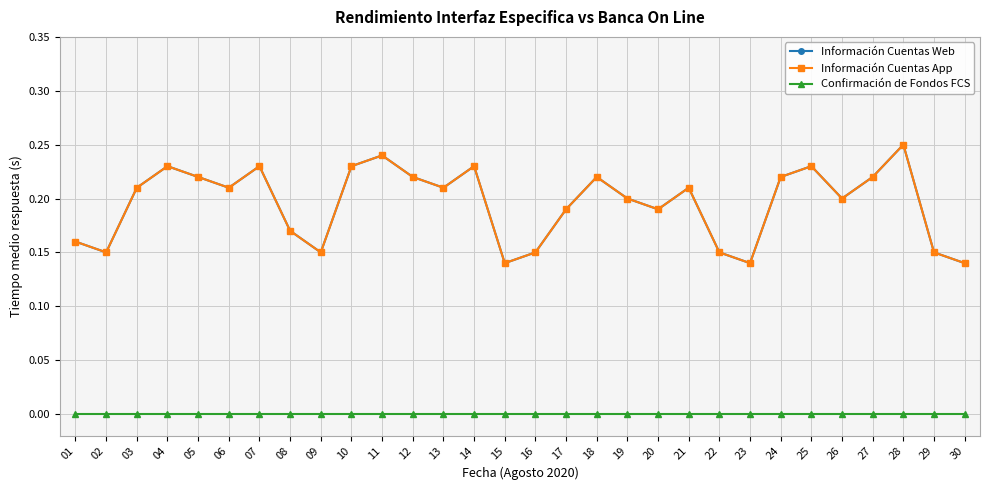

What is the sum of all Información Cuentas Web values?

5.9